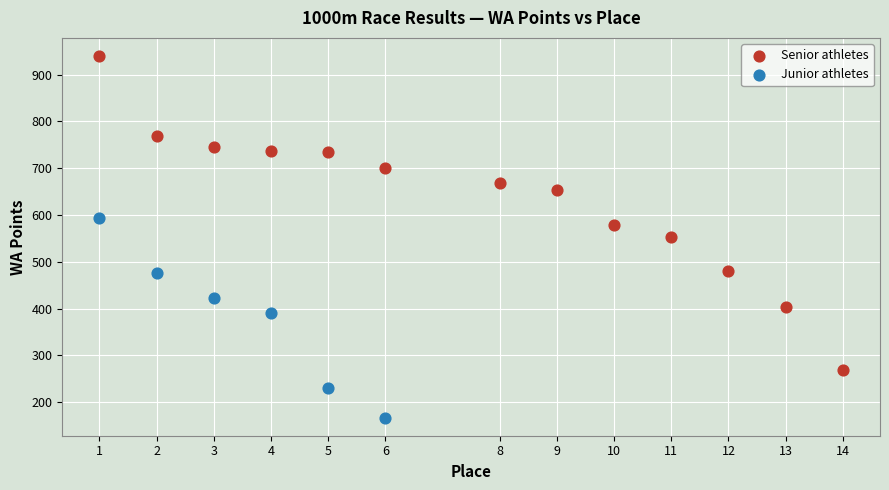

Which series has the largest Y range (max minus min)?

Senior athletes